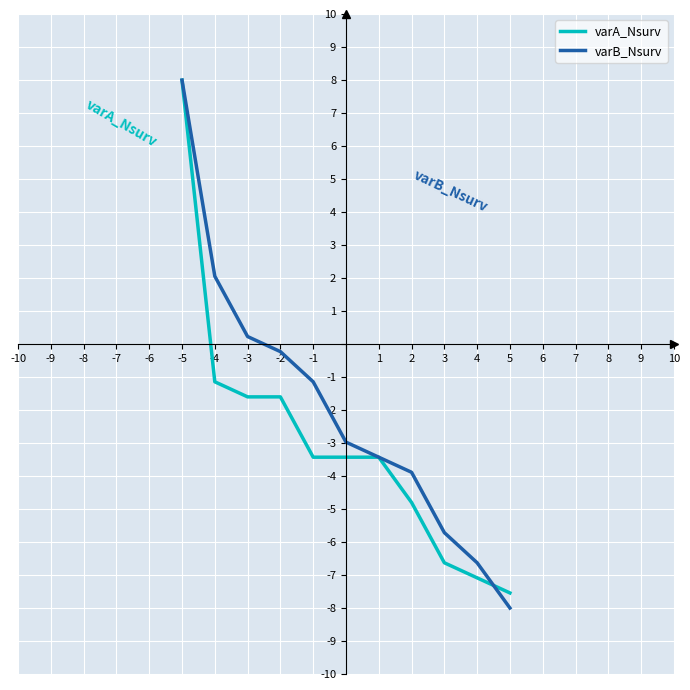

What is the difference between the second highest and minimum values in the varA_Nsurv series?

6.4